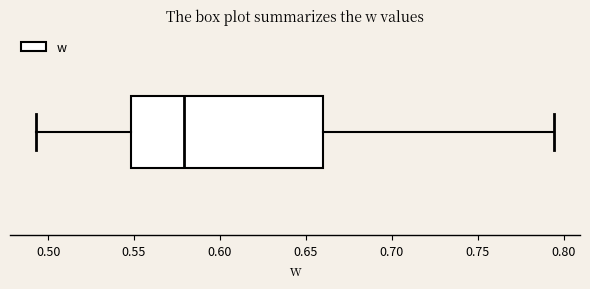

Where does the right whisker of the box end on the x-axis? The values are not printed on the chart, so give them approximately, as read against the axis.

0.795